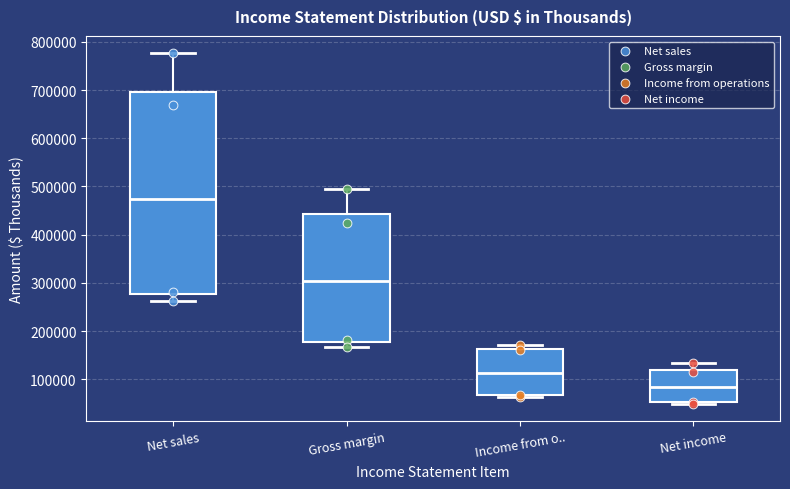

Where is the lower edge of the box for Income from o.. on the y-axis? The values are not printed on the chart, so give them approximately, as read against the axis.

70000